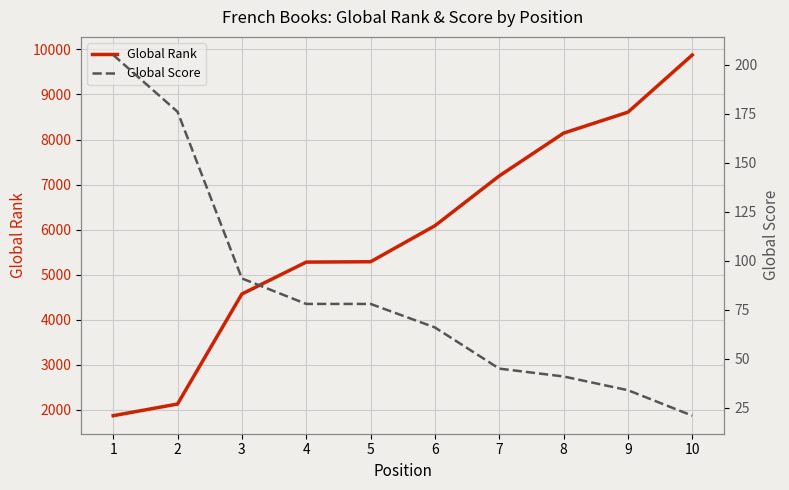

What are all the series names shown in the legend?

Global Rank, Global Score